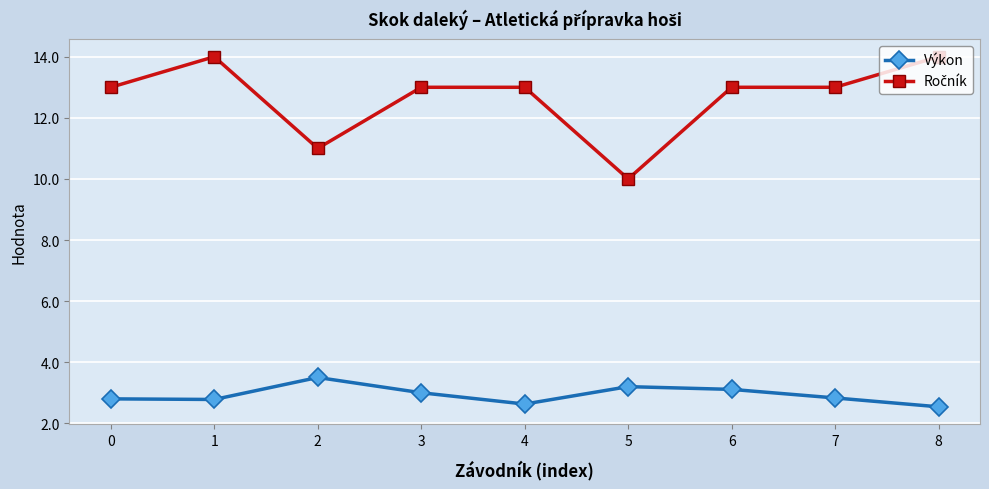

What is the difference between the maximum and minimum values in the Výkon series?

1.0